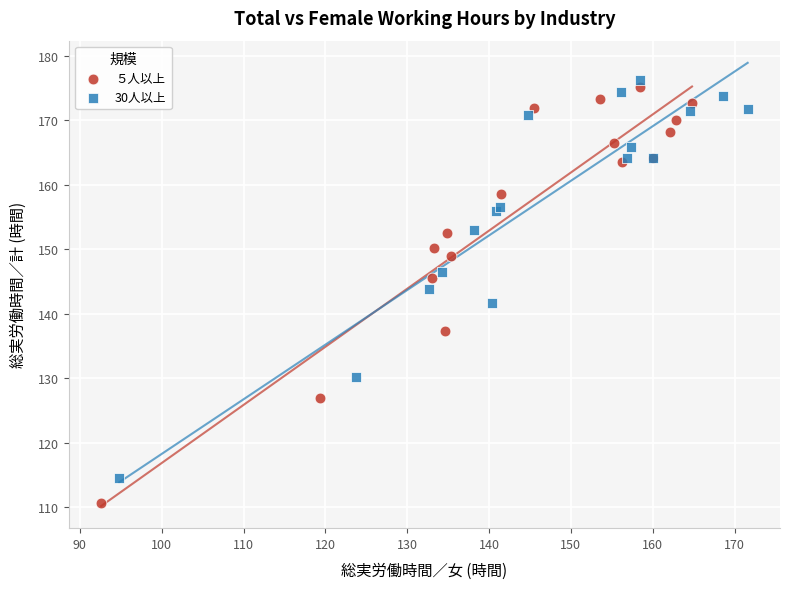

Which series reaches the minimum Y coordinate?

５人以上